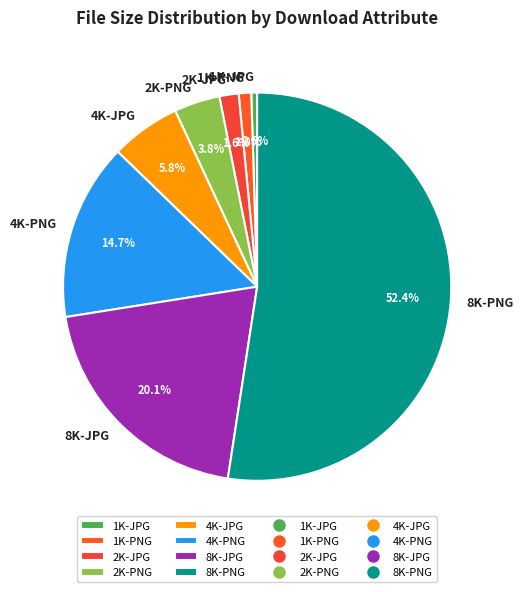

What is the ratio of the value at 4K-PNG to the value at 8K-PNG?

0.3